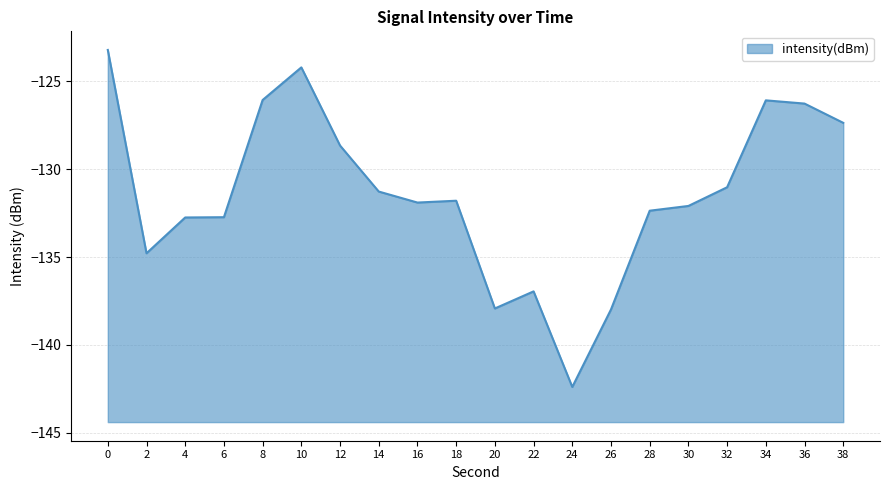

What is the value of the 10th point from the left?

-131.8